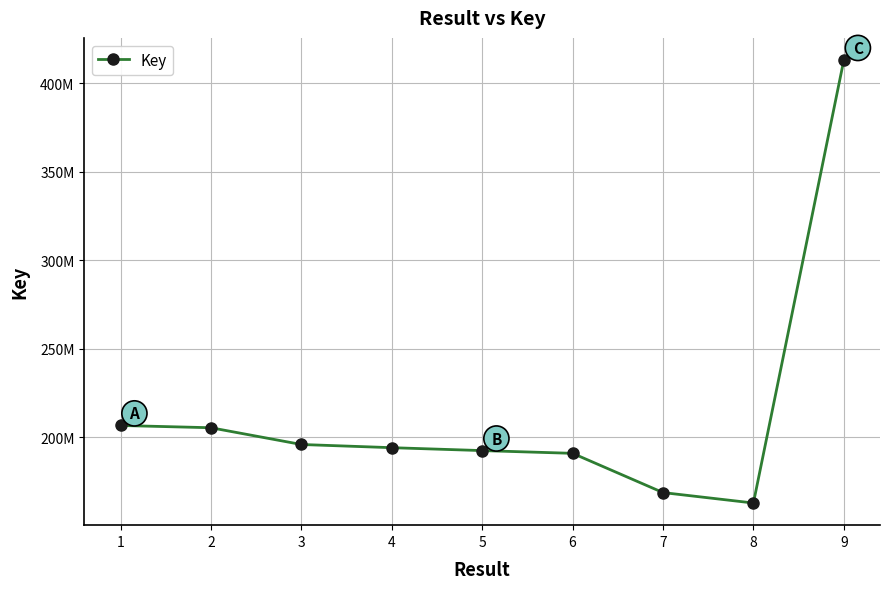

Does the chart have visible grid lines?

Yes